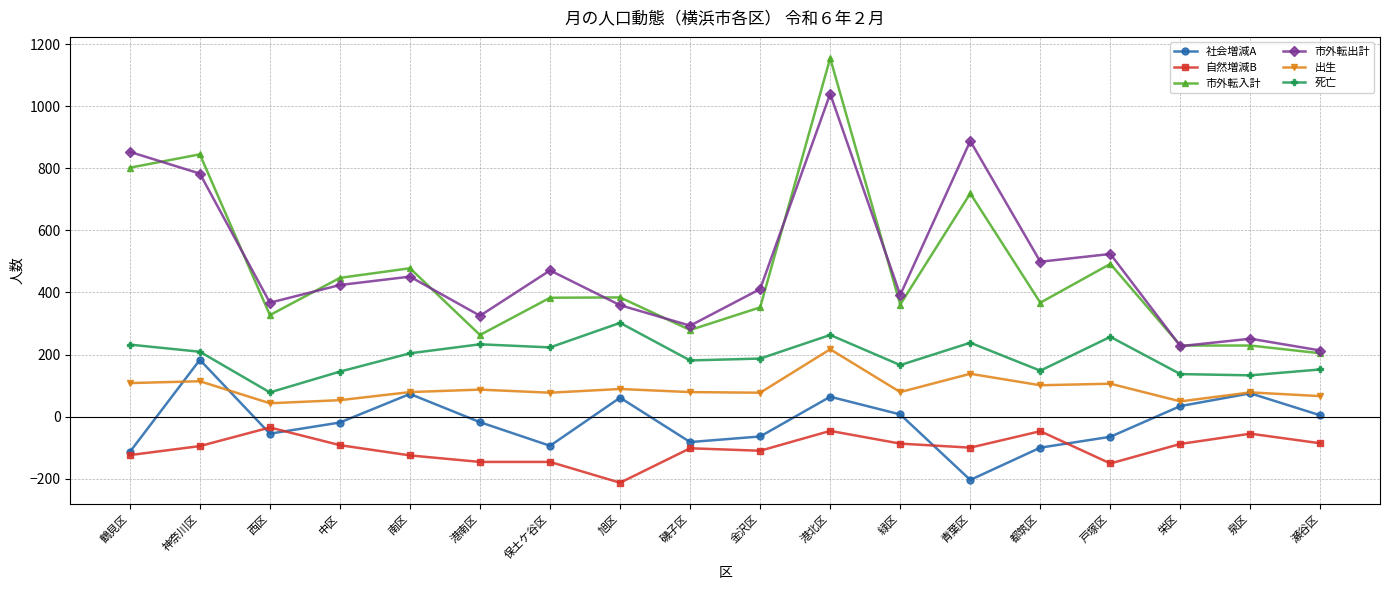

How many lines are shown in the chart?

6